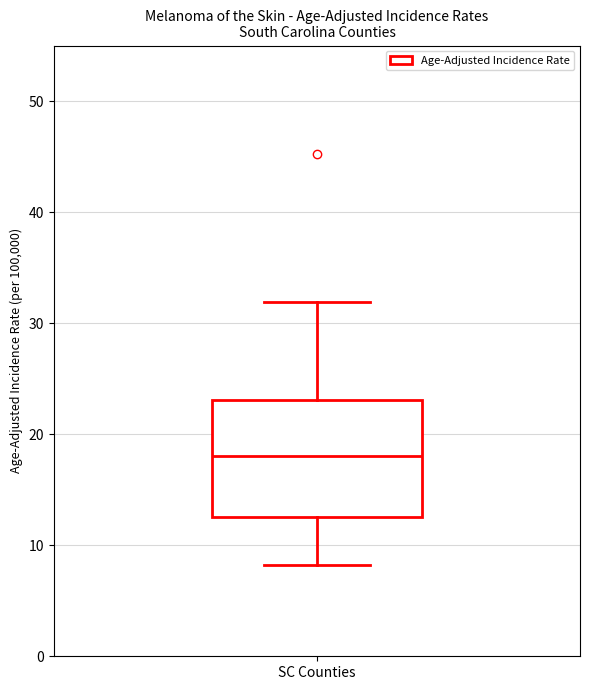

Where is the lower edge of the box for SC Counties on the y-axis? The values are not printed on the chart, so give them approximately, as read against the axis.

13